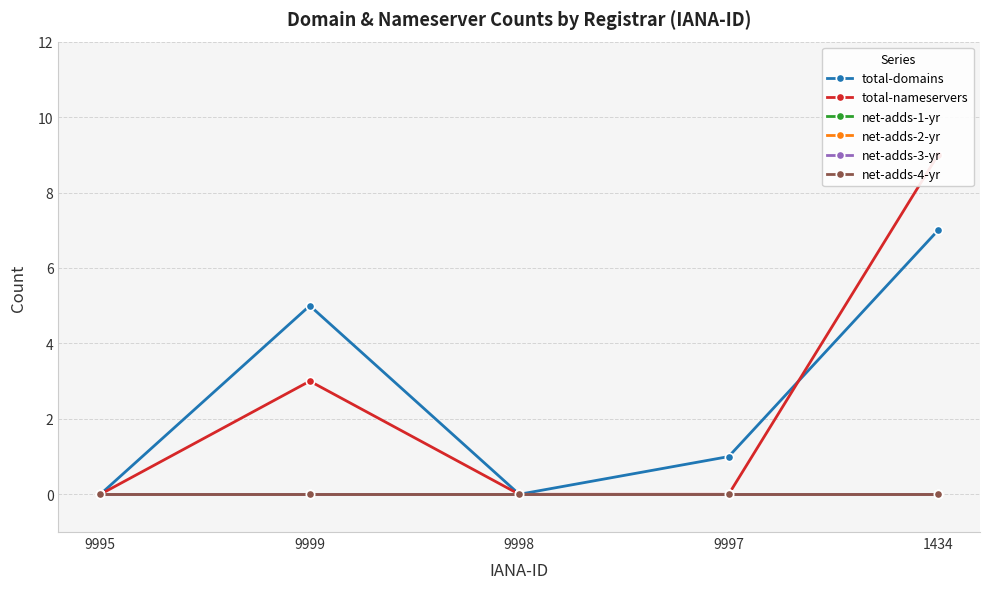

Is the value of total-nameservers at 9999 greater than the value of total-domains at 9997?

Yes